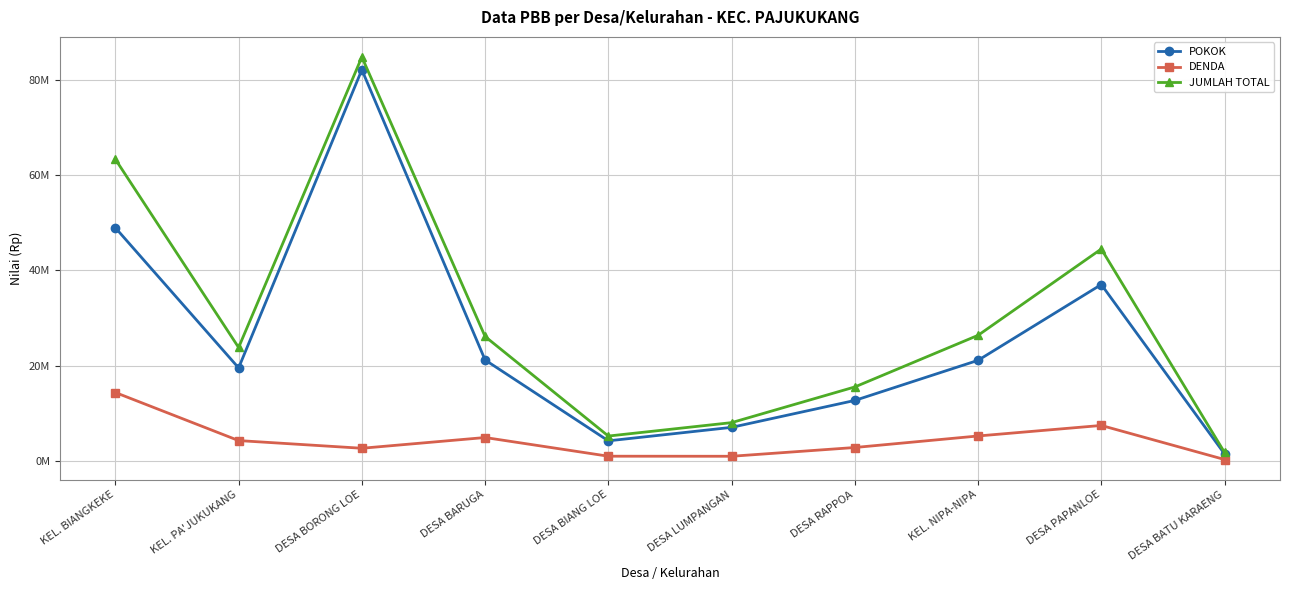

True or false: JUMLAH TOTAL and POKOK cross at least once.

False